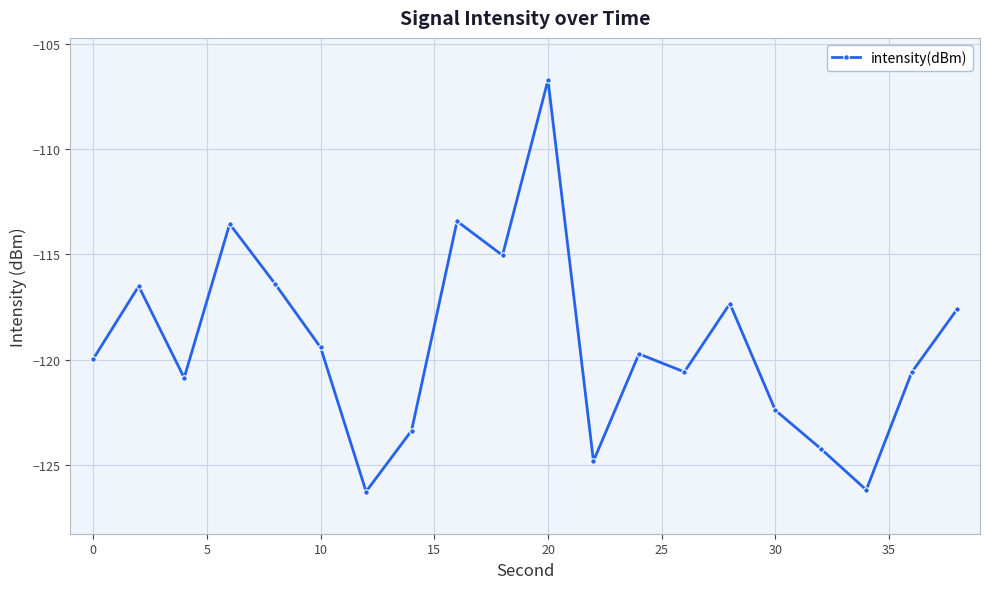

Is this an area chart (filled region under the line)?

No